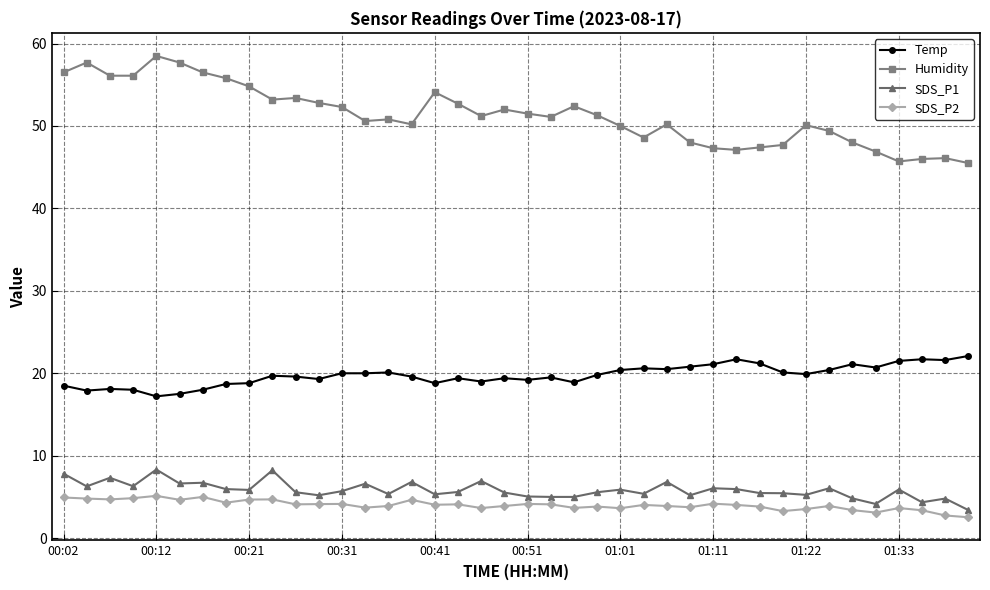

Is this an area chart (filled region under the line)?

No